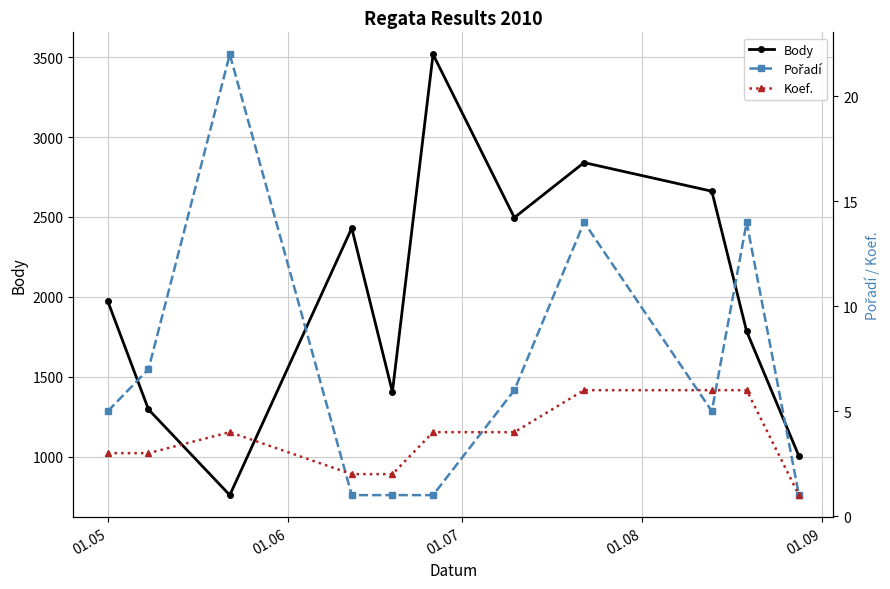

True or false: Pořadí has more than 2 interior local peaks.

True